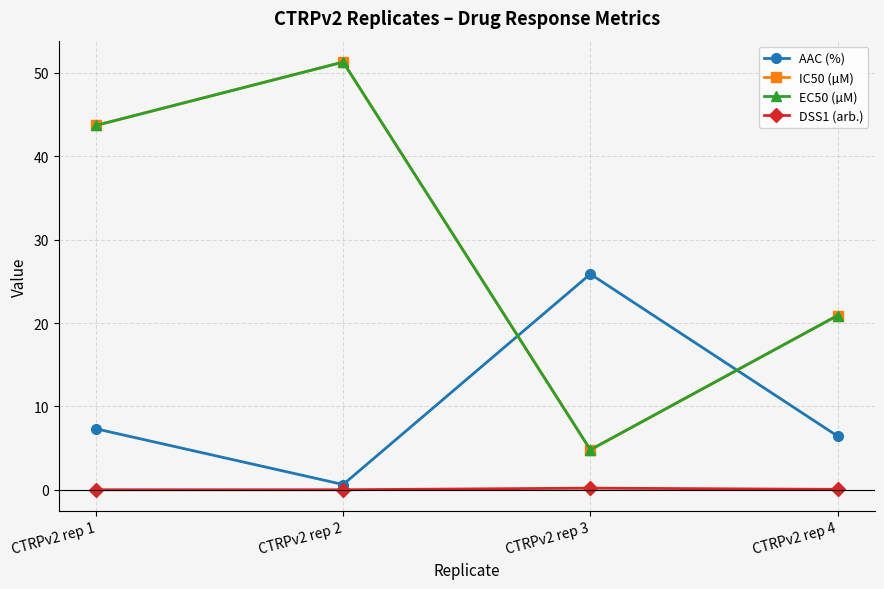

Between CTRPv2 rep 1 and CTRPv2 rep 3, which series saw the biggest shift?

IC50 (µM)